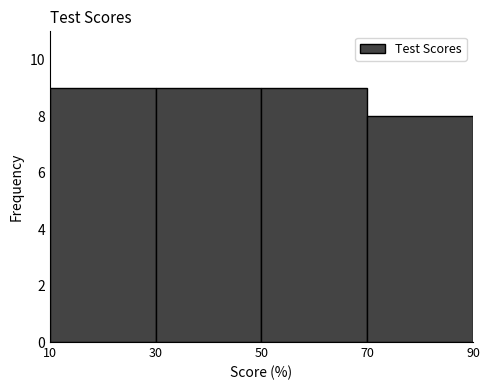

Reading left to right, list every bar in this chart as the range it spans on the x-axis followed by its height. The values are not printed on the chart, so give them approximately, as read against the axis.

10 to 30: 9
30 to 50: 9
50 to 70: 9
70 to 90: 8